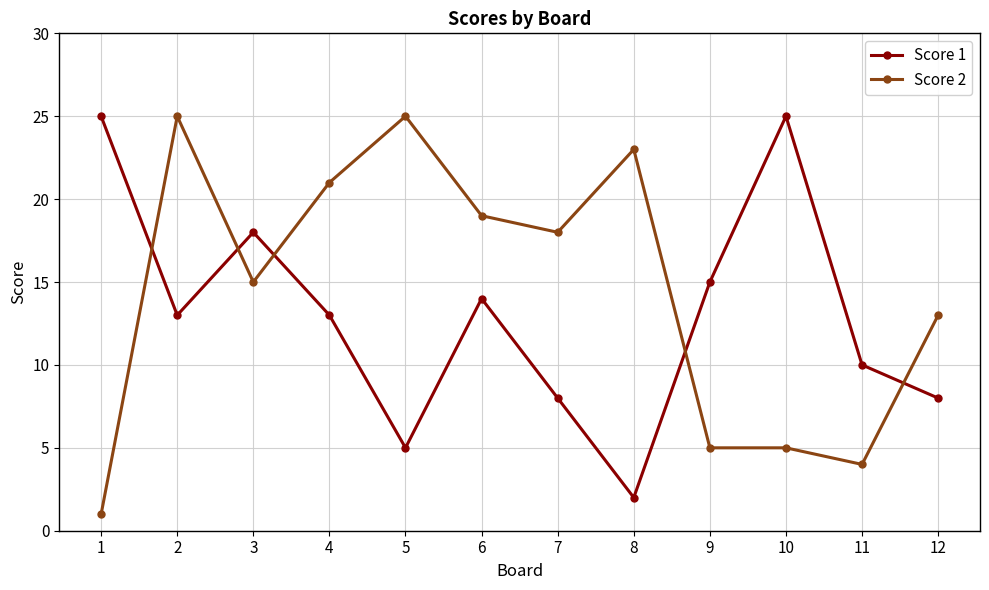

In Score 1, how many points are higher than both neighbors (excluding endpoints)?

3